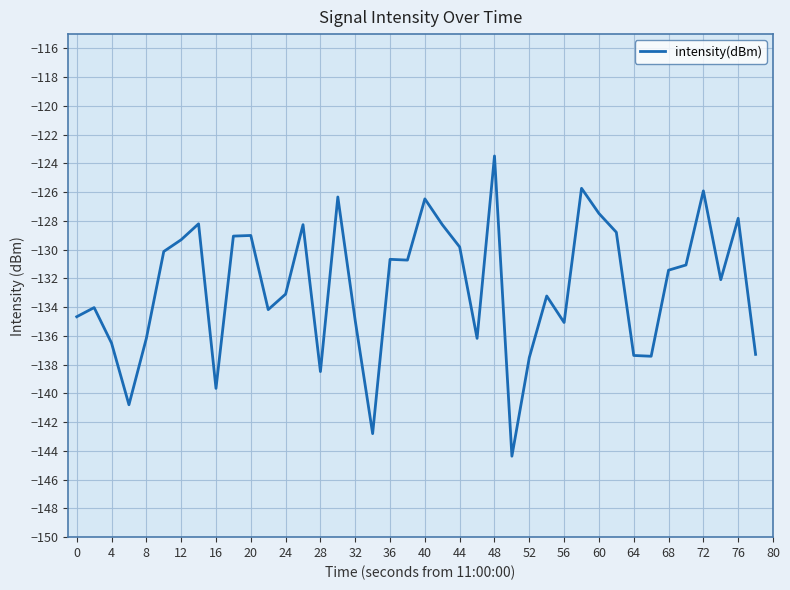

What is the smallest value displayed?

-144.4